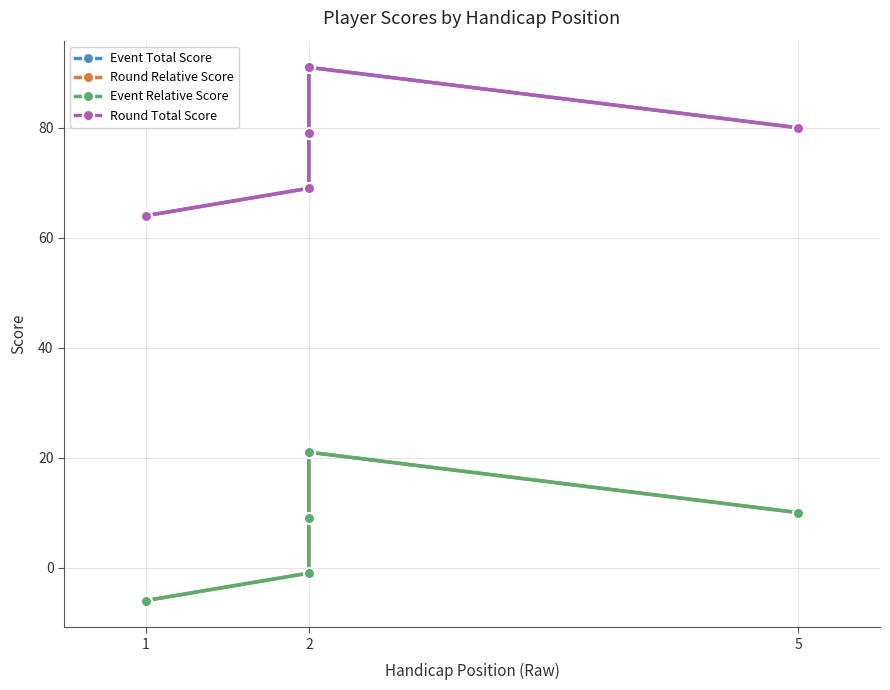

What is the maximum value for Round Relative Score?

21